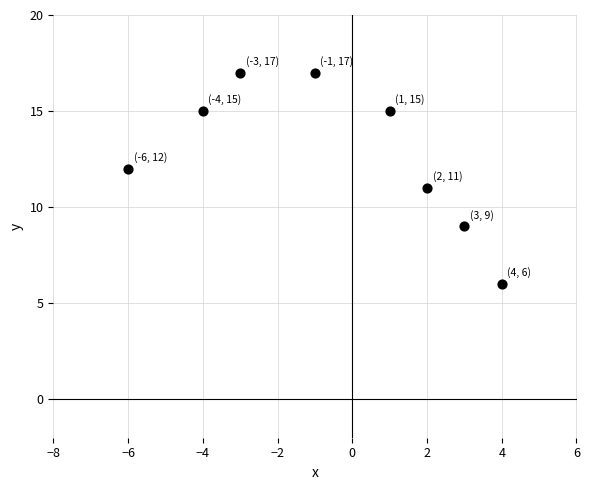

What is the average Y value?

13